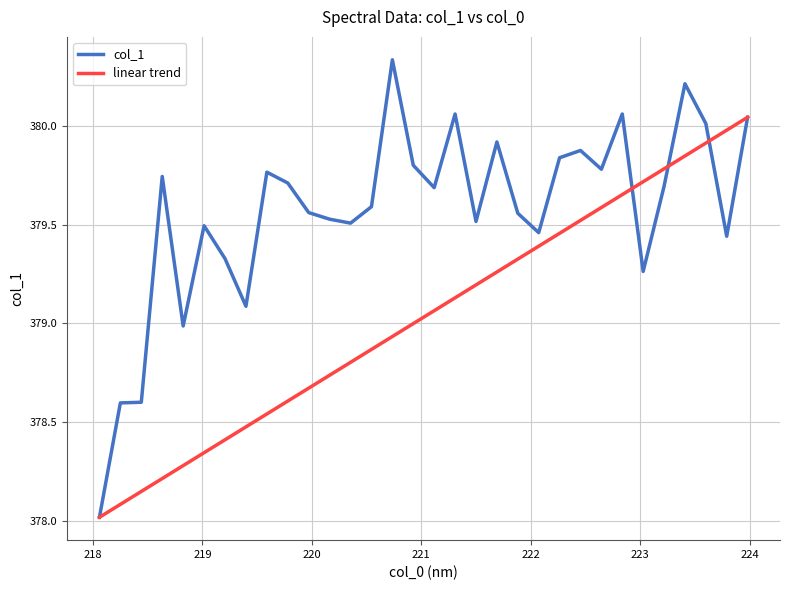

List the series in order of their peak value, highest first.

col_1, linear trend